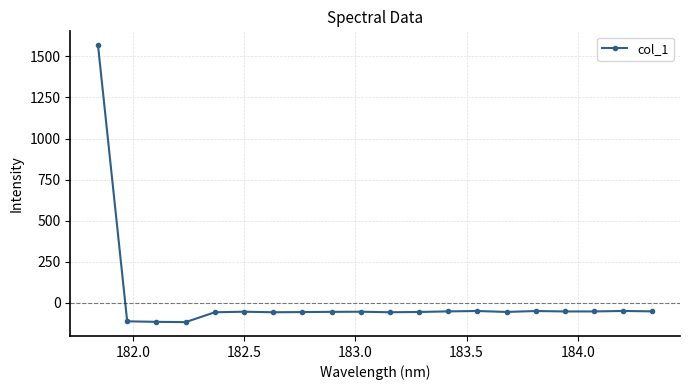

True or false: the data has more than 0 interior local peaks.

True